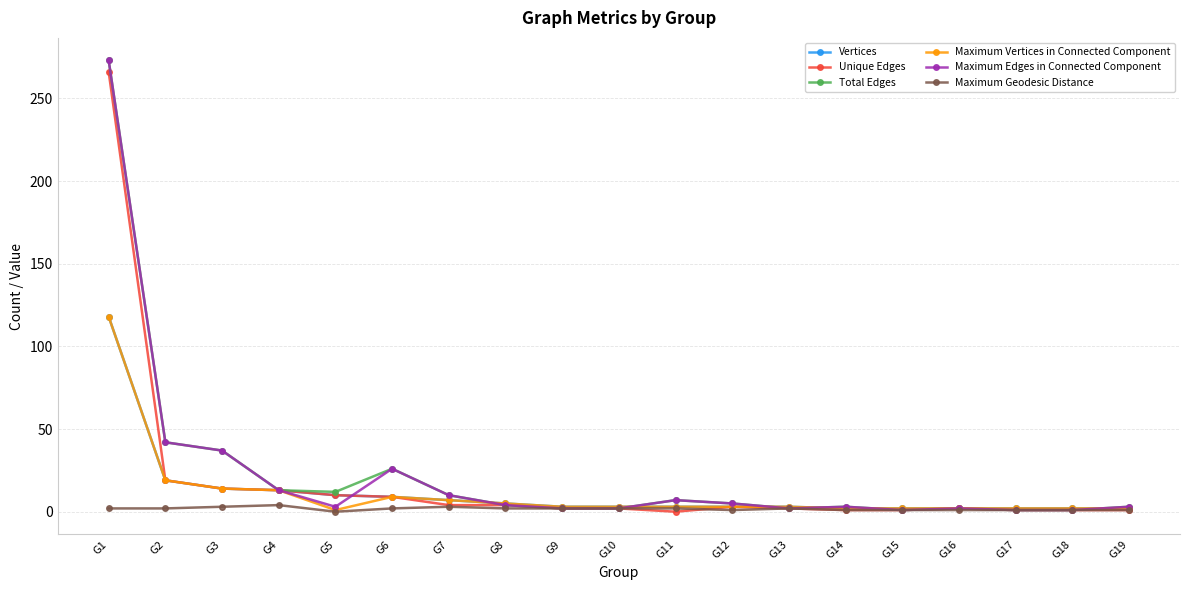

What is the value of the Total Edges point at the 1st from the left?

273